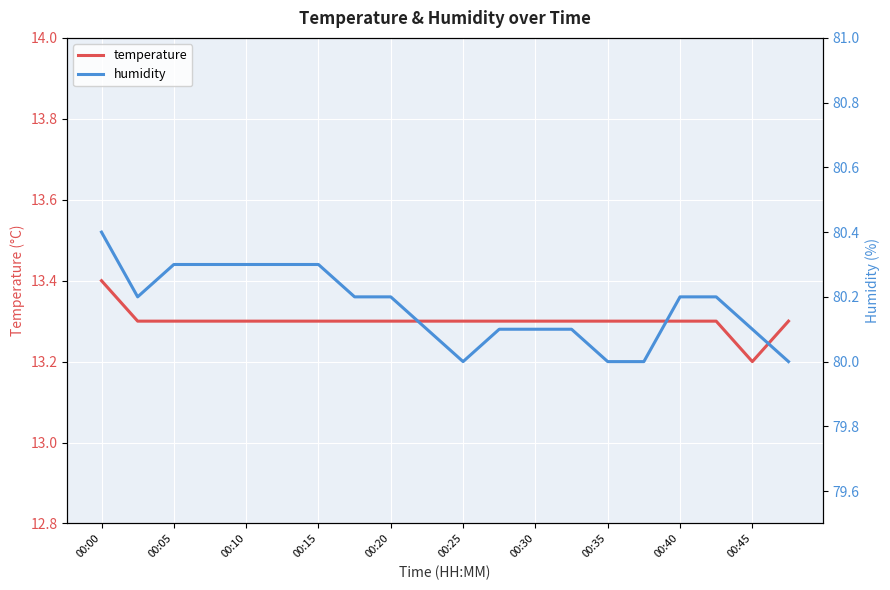

What is the maximum value for temperature?

13.4